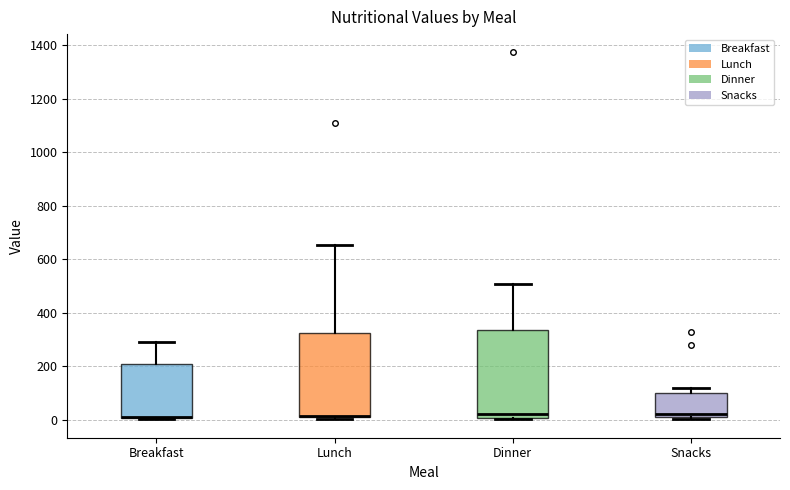

Reading left to right, read every box against the y-axis: the position of its median line, the range the box covers, and the ends of its whiskers. The values are not printed on the chart, so give them approximately, as read against the axis.

Breakfast: median 20, box 0 to 200, whiskers 0 to 300
Lunch: median 20 (drawn on the box's lower edge), box 20 to 320, whiskers 0 to 660
Dinner: median 20, box 0 to 340, whiskers 0 to 500
Snacks: median 20, box 0 to 100, whiskers 0 (just below the box's lower edge) to 120